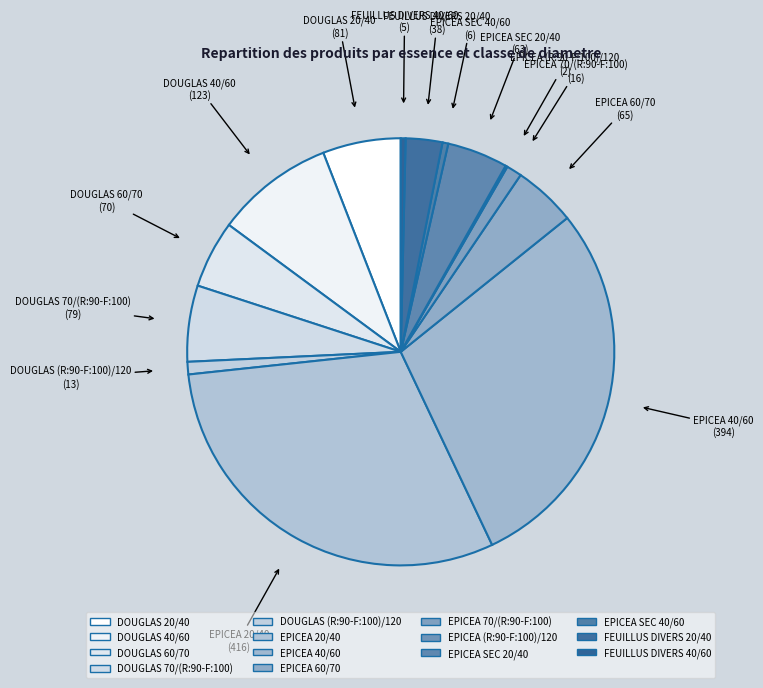

Which slice is the smallest?

EPICEA (R:90-F:100)/120